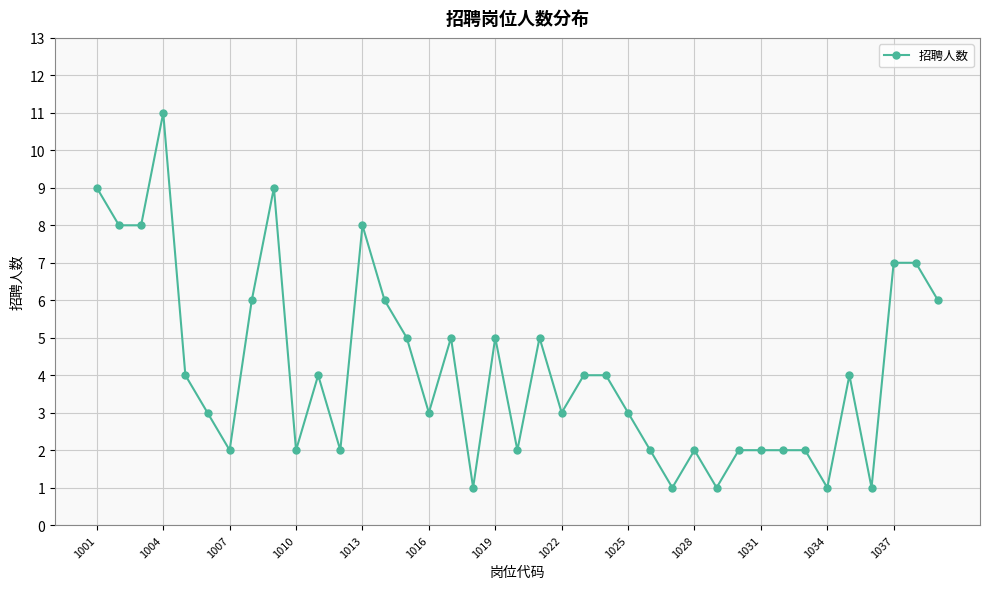

What is the difference between the second highest and second lowest values?

8